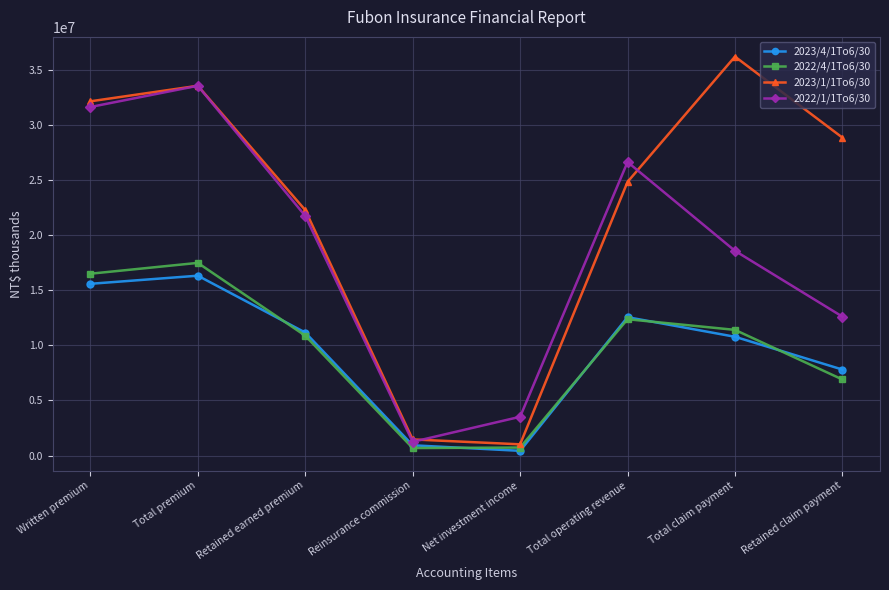

What are all the series names shown in the legend?

2023/4/1To6/30, 2022/4/1To6/30, 2023/1/1To6/30, 2022/1/1To6/30